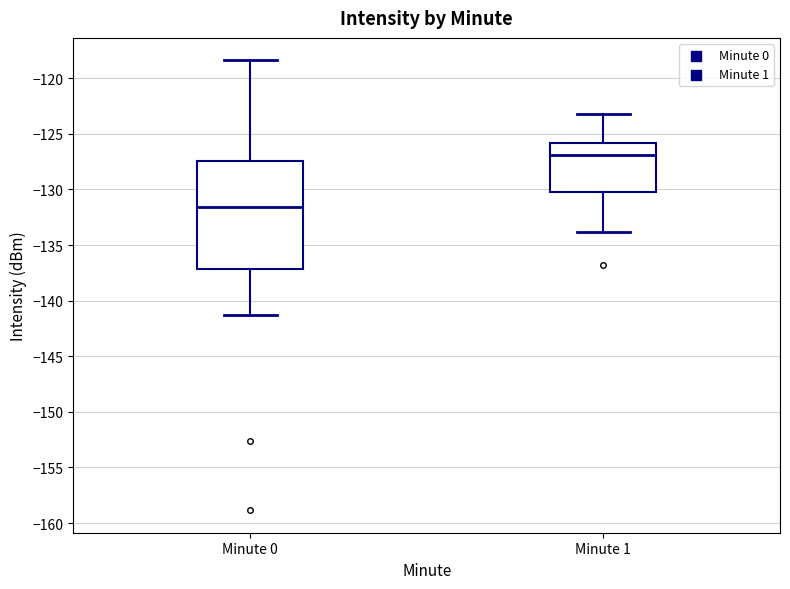

Where is the upper edge of the box for Minute 1 on the y-axis? The values are not printed on the chart, so give them approximately, as read against the axis.

-126.0